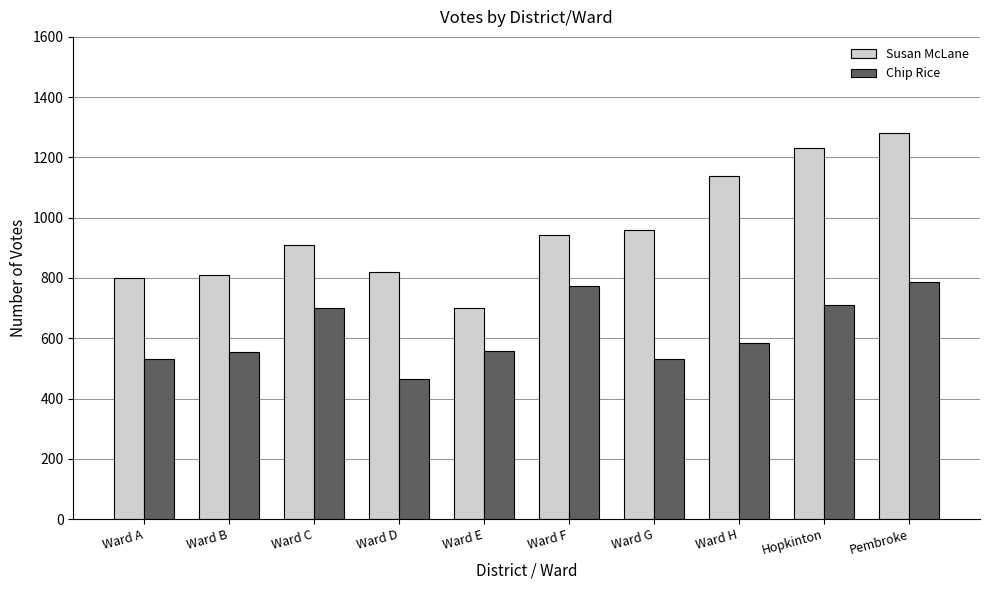

Does the chart contain stacked bars?

No